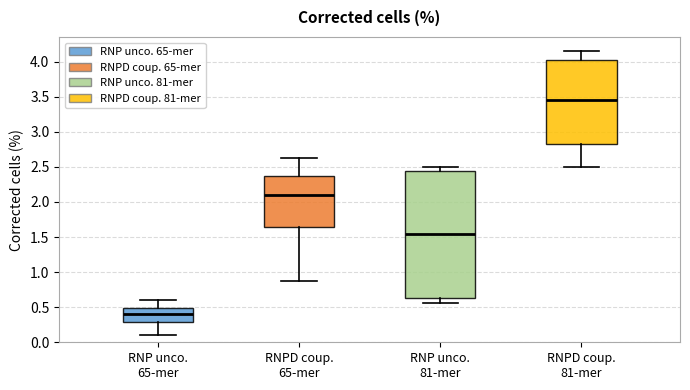

Reading left to right, transcribe this box plot: for each box, give where its median line is, the range the box spans, and where its two whiskers end, as read against the y-axis. The values are not printed on the chart, so give them approximately, as read against the axis.

RNP unco. 65-mer: median 0.40, box 0.30 to 0.50, whiskers 0.10 to 0.60
RNPD coup. 65-mer: median 2.10, box 1.65 to 2.35, whiskers 0.85 to 2.60
RNP unco. 81-mer: median 1.55, box 0.65 to 2.45, whiskers 0.55 to 2.50
RNPD coup. 81-mer: median 3.45, box 2.80 to 4.05, whiskers 2.50 to 4.15